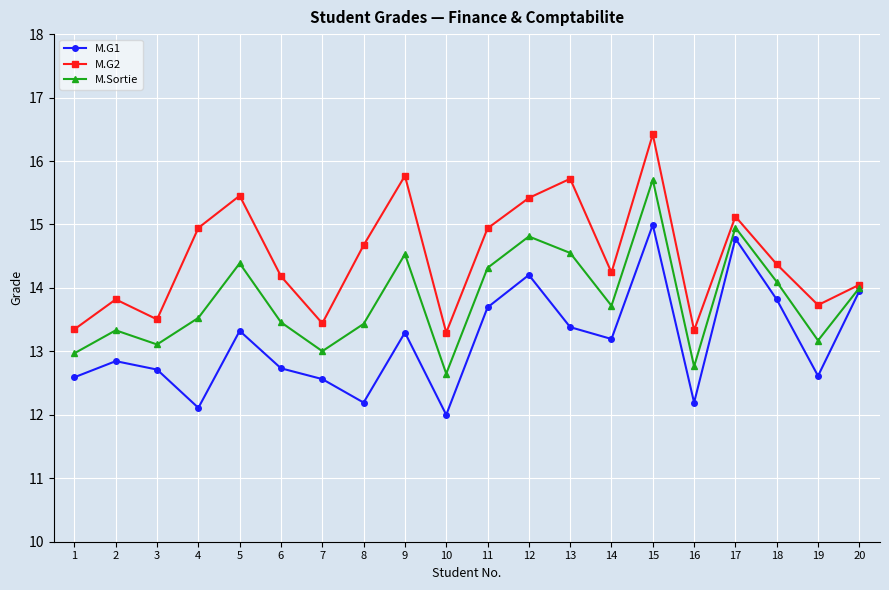

True or false: M.Sortie has a value of 23.4 at 2.

False